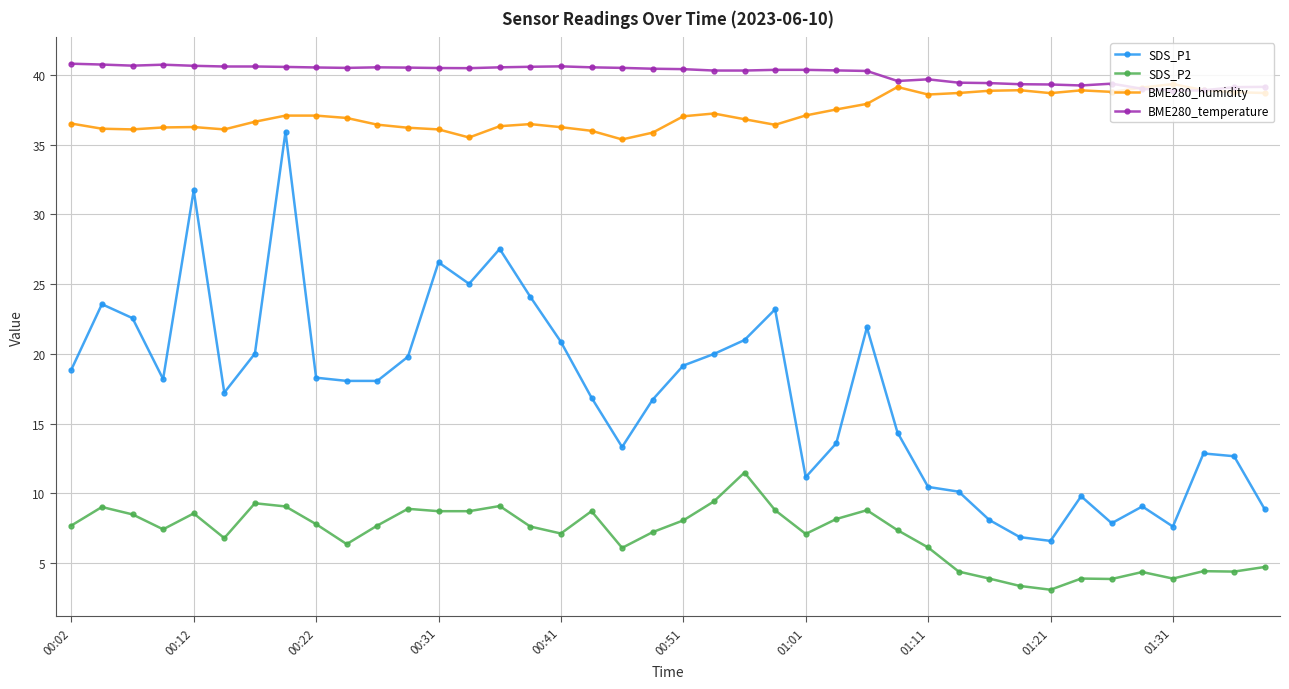

What is the value of the BME280_humidity point at the 6th from the left?

36.1